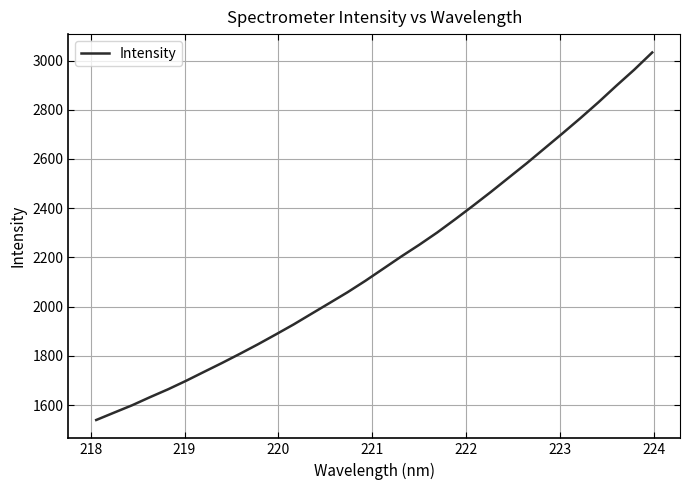

What is the difference between the maximum and minimum values?

1493.3